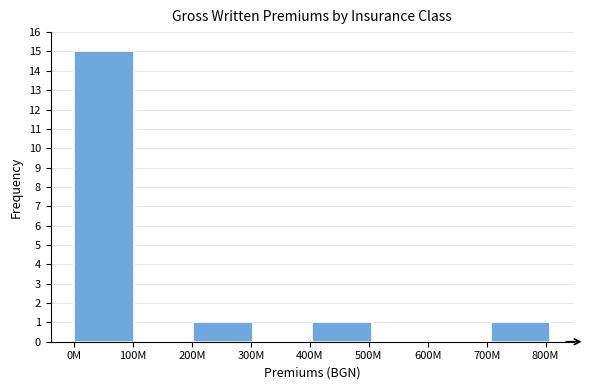

Reading left to right, list all the values displayed in this chart.

100M=15	200M=0	300M=1	400M=0	500M=1	600M=0	700M=0	800M=1